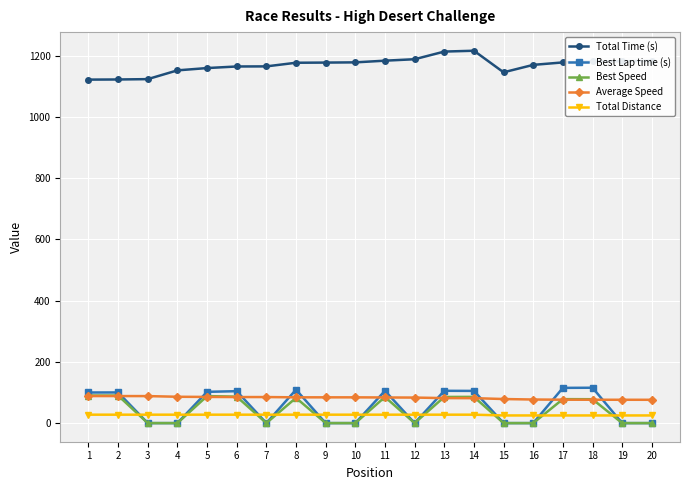

Between 13 and 15, which series saw the biggest shift?

Best Lap time (s)